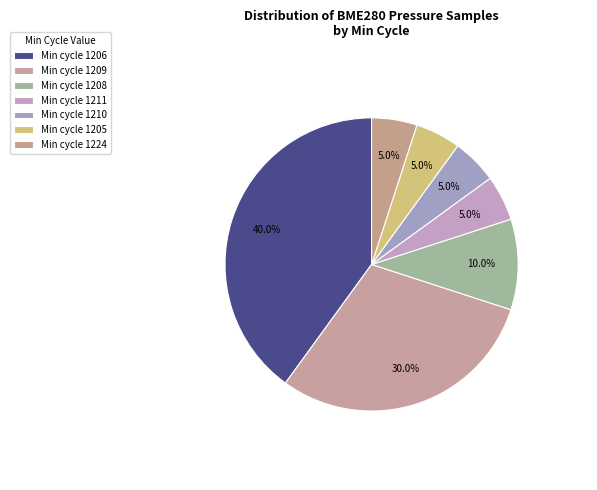

How many segments does this pie chart have?

7